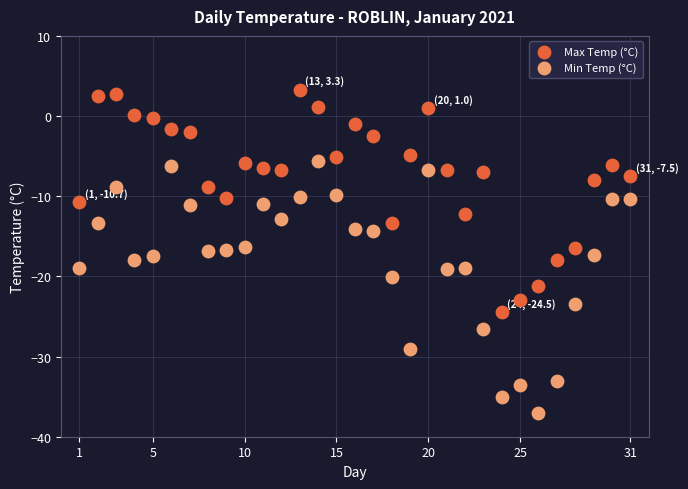

Across all data points, what is the range of X values (max minus min)?

30.0